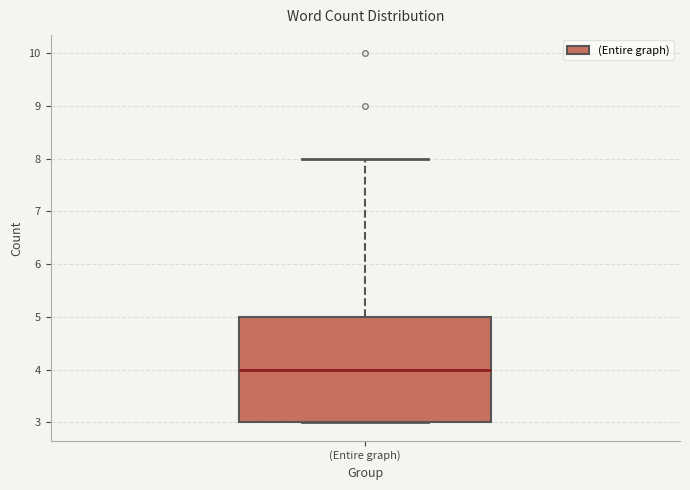

Transcribe this box plot: give where the median line is, the range the box spans, and where the two whiskers end, as read against the y-axis. The values are not printed on the chart, so give them approximately, as read against the axis.

median 4, box 3 to 5, whiskers 3 to 8